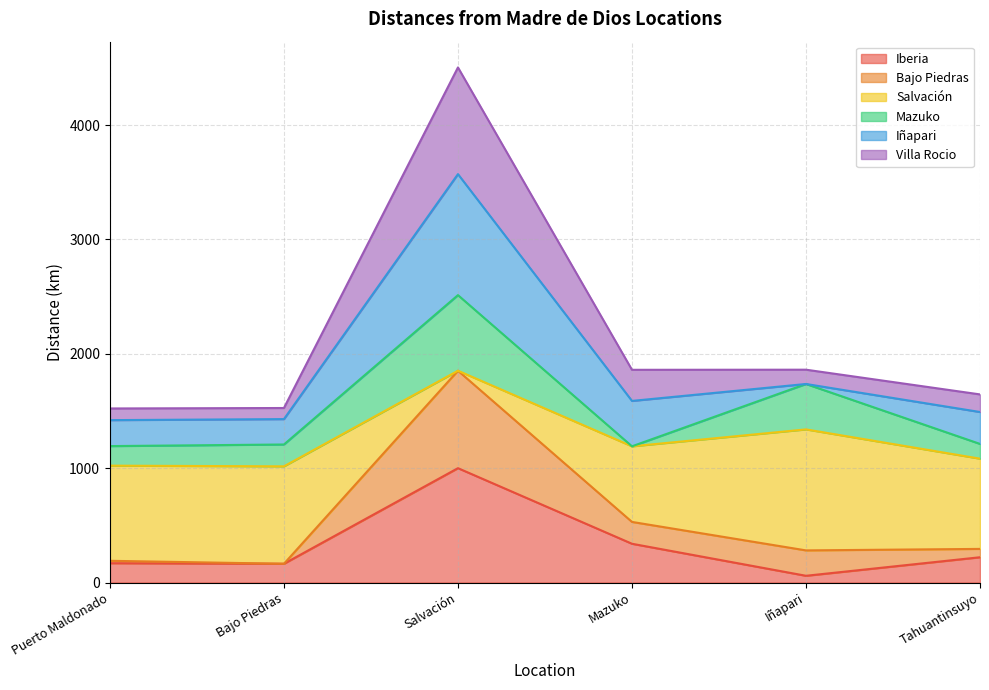

What is the total value across all series at Bajo Piedras?

1526